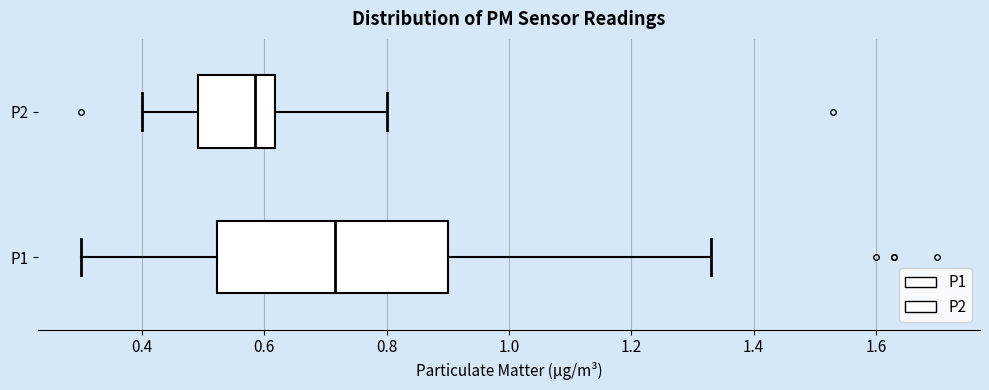

Which box has the furthest to the left median line?

P2